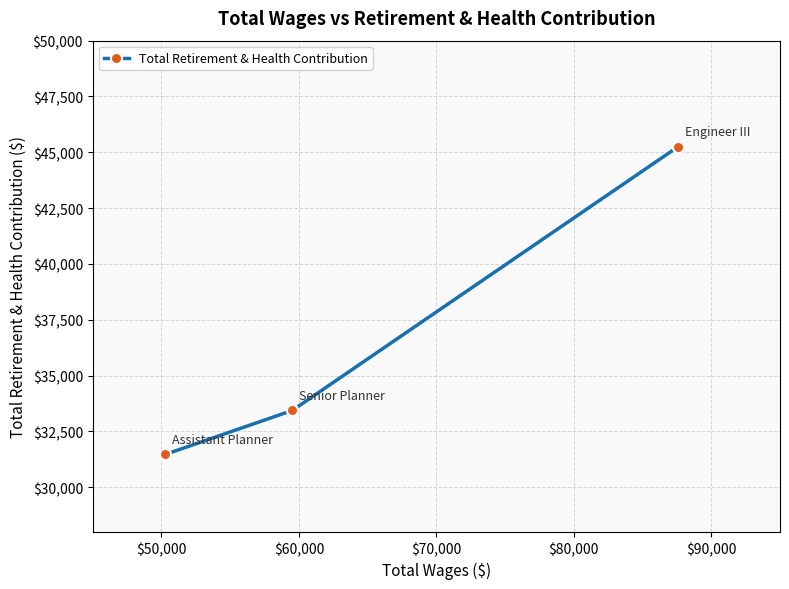

Reading left to right, list all the values displayed in this chart.

31472	33441	45256